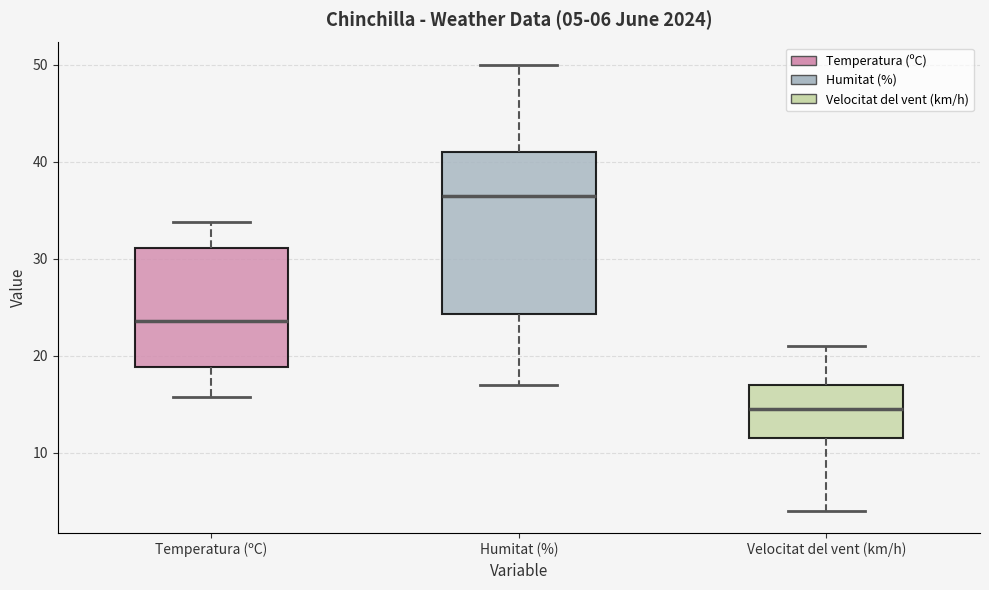

Which box's median line is the lowest?

Velocitat del vent (km/h)